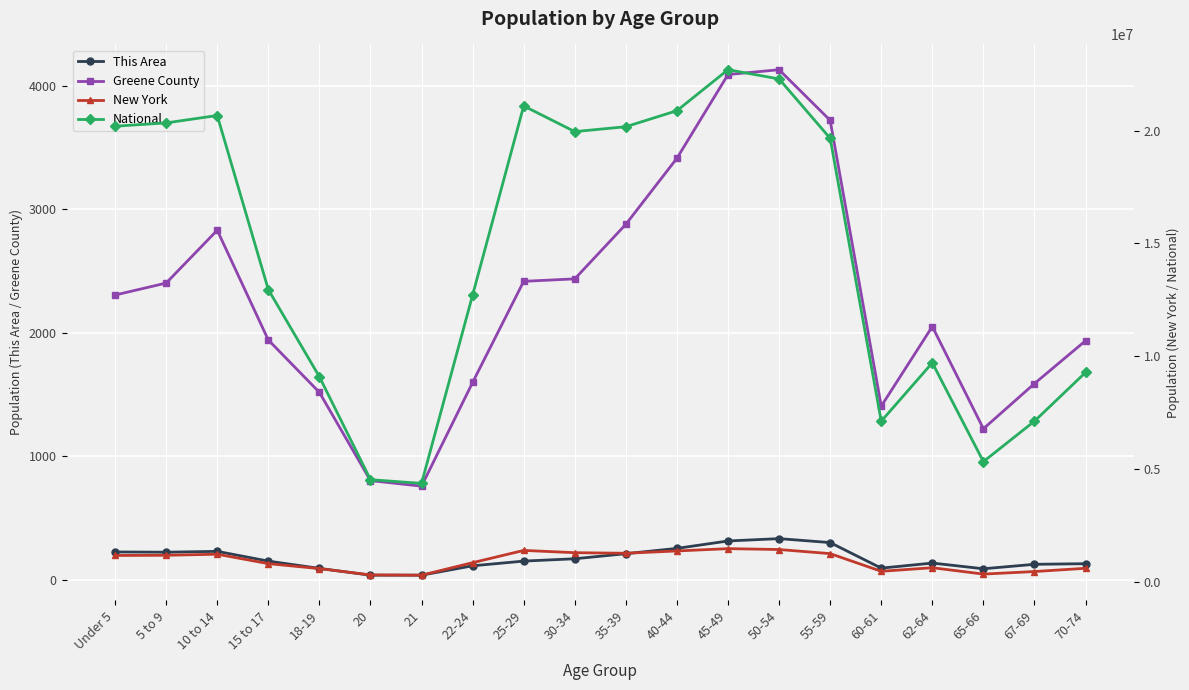

At which label does National first exceed 19664805?

Under 5